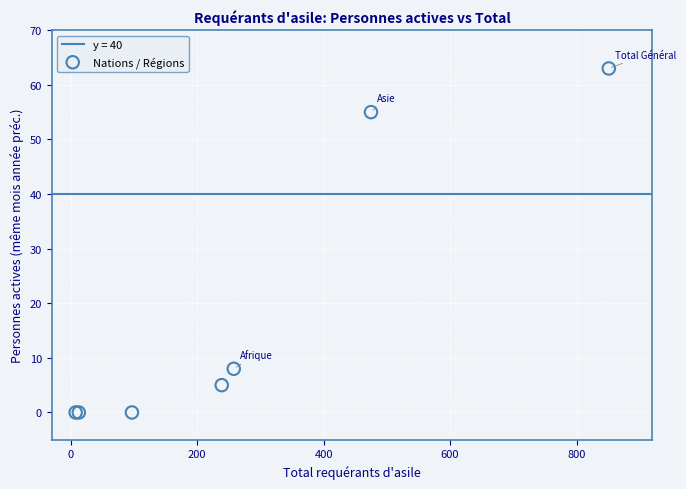

What Y value in the scatter plot is closest to 31?

8